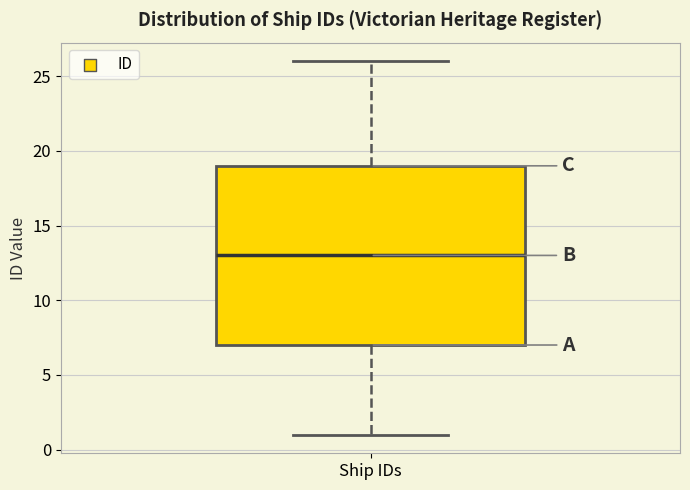

Transcribe this box plot: give where the median line is, the range the box spans, and where the two whiskers end, as read against the y-axis. The values are not printed on the chart, so give them approximately, as read against the axis.

median 13, box 7 to 19, whiskers 1 to 26